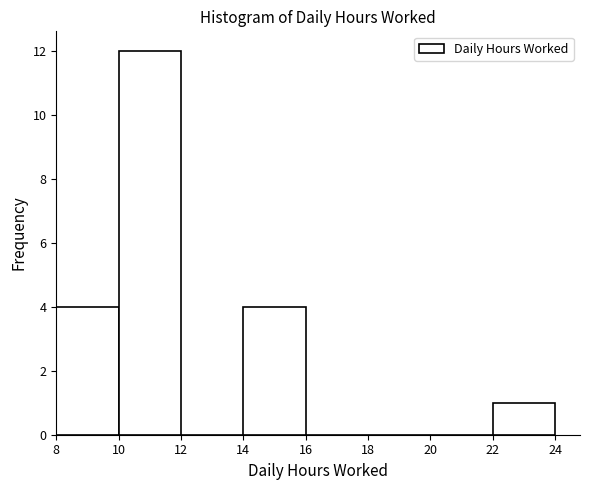

What is the height of the bar covering 14 to 16 on the x-axis? The values are not printed on the chart, so give them approximately, as read against the axis.

4